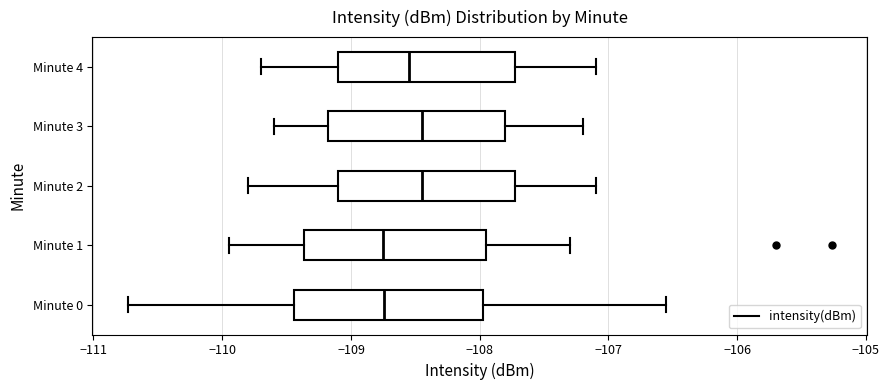

Reading bottom to top, read every box against the x-axis: the position of its median line, the range the box covers, and the ends of its whiskers. The values are not printed on the chart, so give them approximately, as read against the axis.

Minute 0: median -108.7, box -109.4 to -108.0, whiskers -110.7 to -106.6
Minute 1: median -108.7, box -109.4 to -107.9, whiskers -109.9 to -107.3
Minute 2: median -108.4, box -109.1 to -107.7, whiskers -109.8 to -107.1
Minute 3: median -108.4, box -109.2 to -107.8, whiskers -109.6 to -107.2
Minute 4: median -108.5, box -109.1 to -107.7, whiskers -109.7 to -107.1